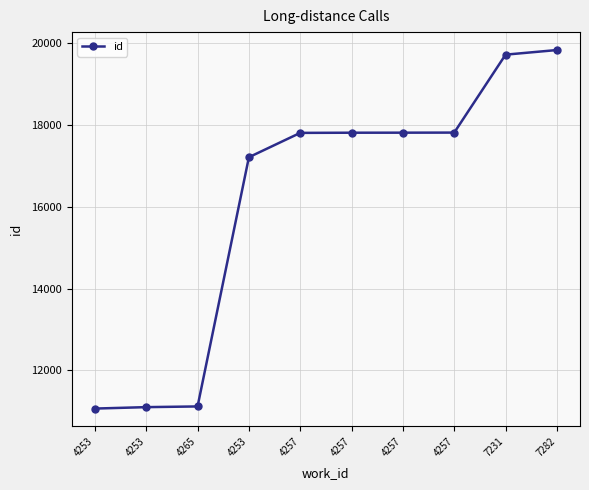

What is the minimum value shown in the chart?

11061